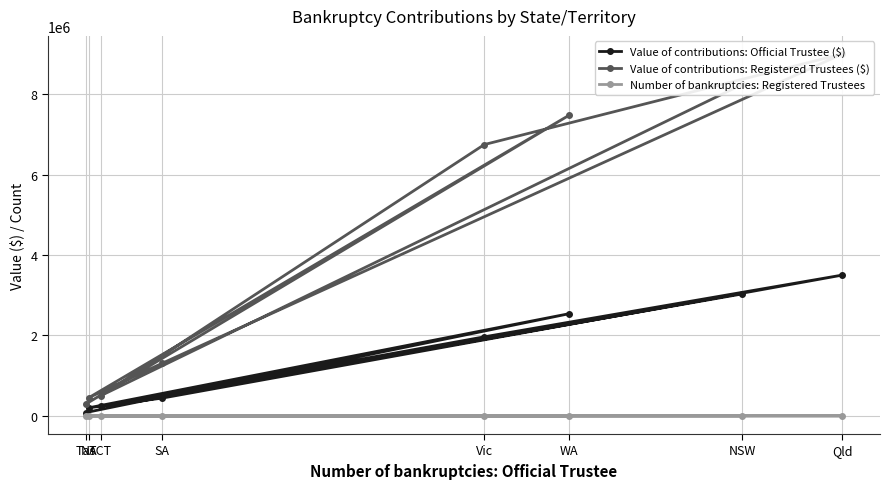

What is the label of the 7th point from the left?

WA